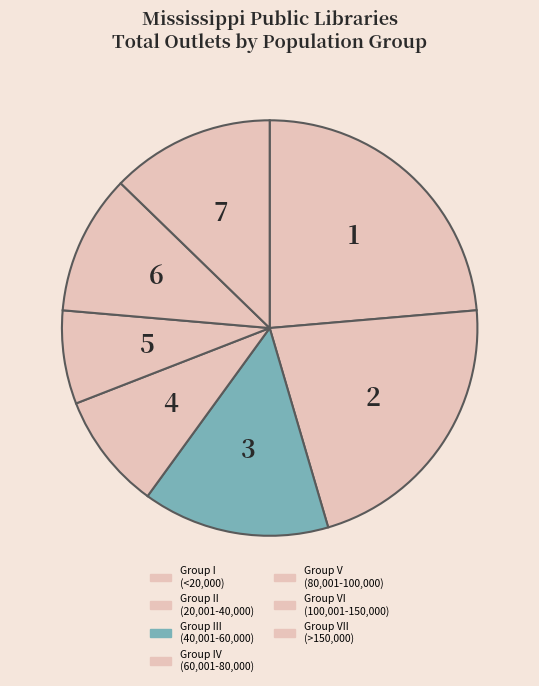

To the nearest percent, what is the difference between the largest and smallest slice percentages?

17%